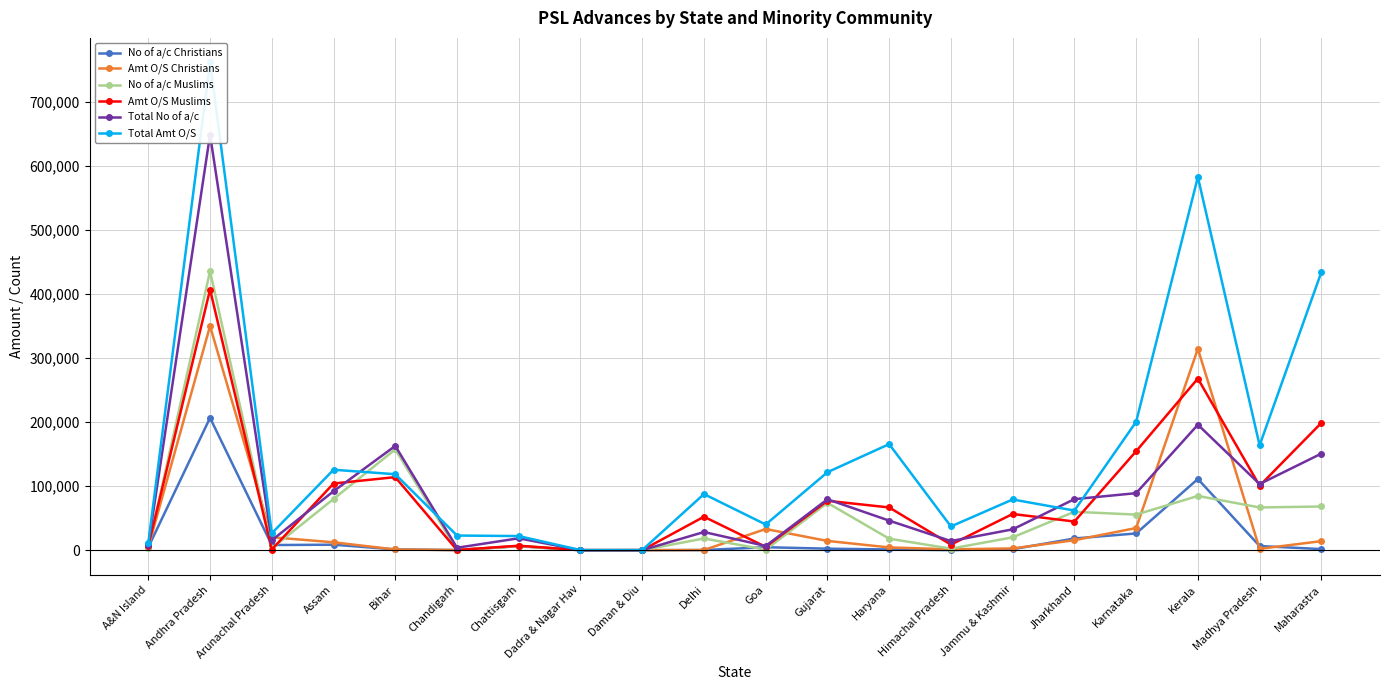

At which category is the sum across all series the highest?

Andhra Pradesh